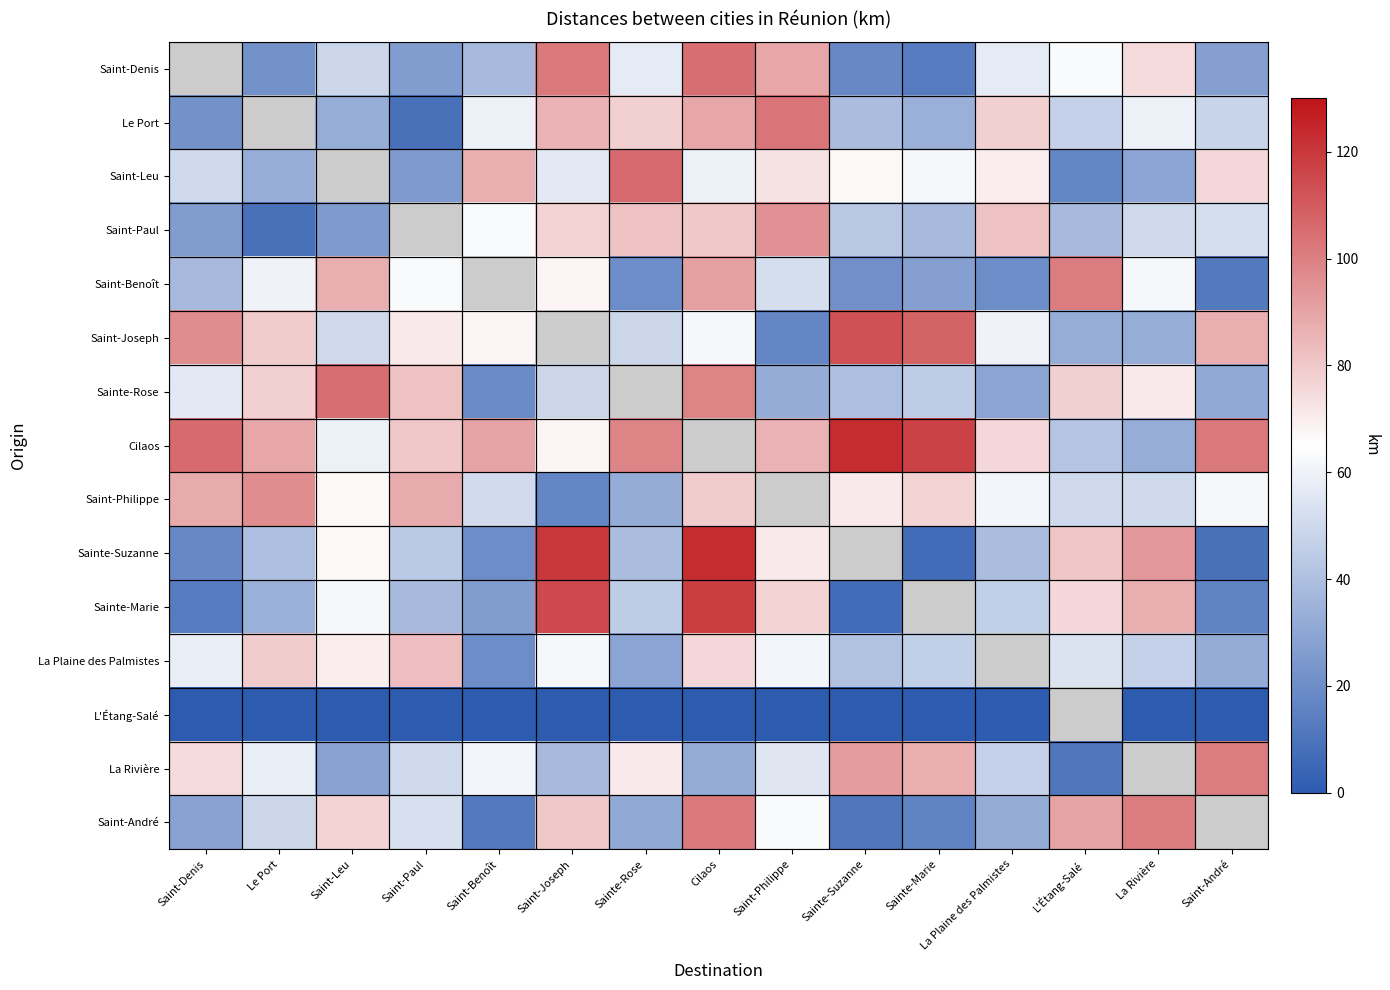

What is the maximum value for La Rivière?

101.0